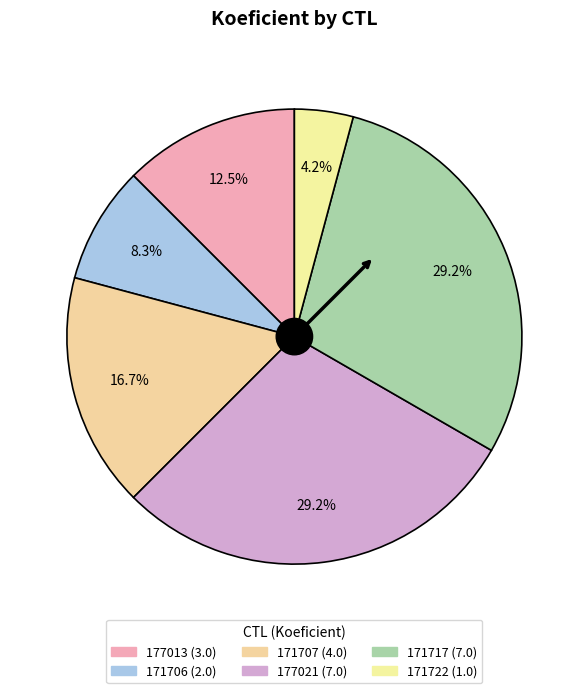

Is the sum of 171717 and 177013 greater than half?

No